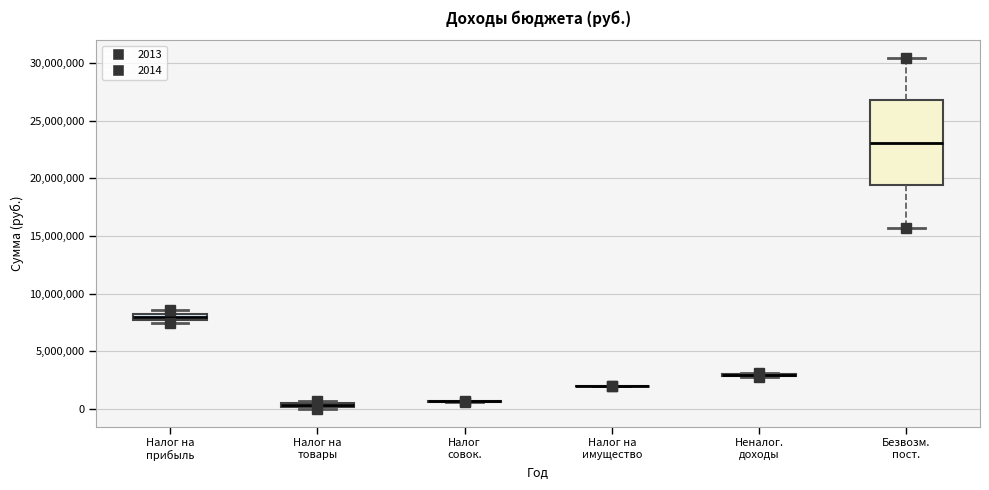

Where is the lower edge of the box for Безвозм. пост. on the y-axis? The values are not printed on the chart, so give them approximately, as read against the axis.

19500000